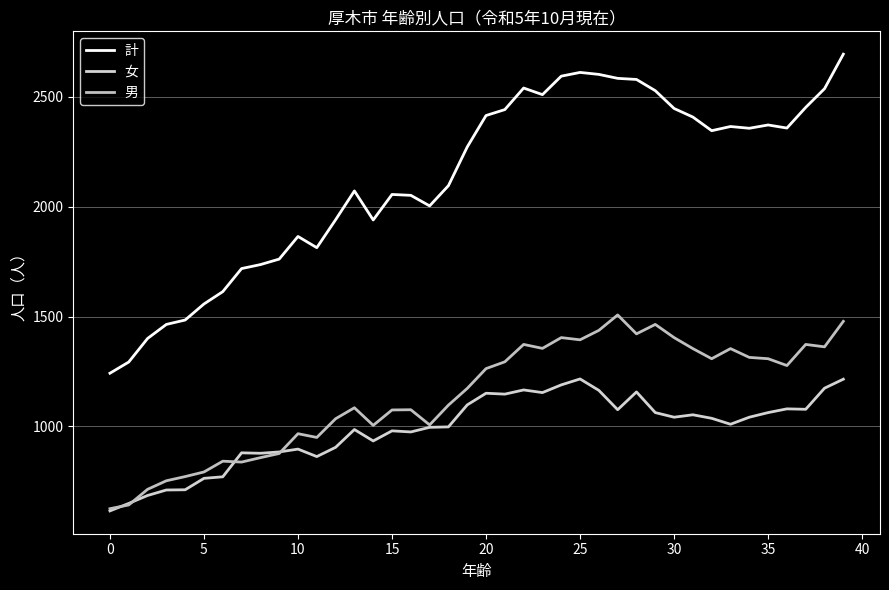

Does the chart have visible grid lines?

Yes